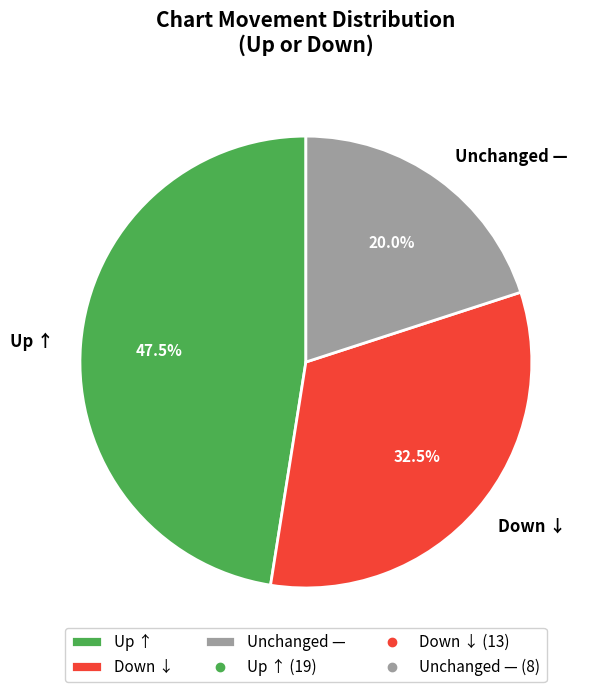

Does any single category account for the majority?

No